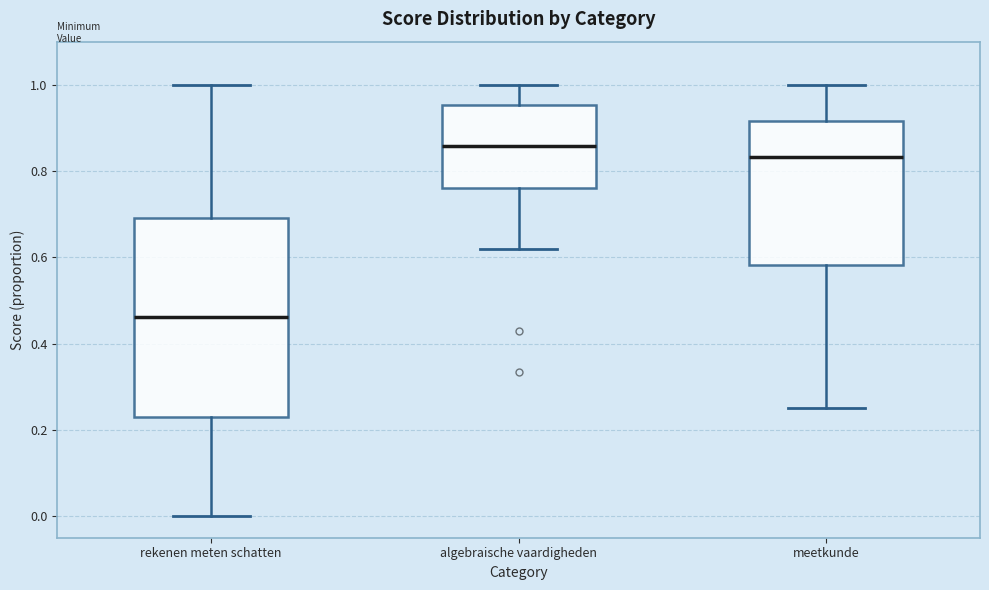

Which box's median line is the lowest?

rekenen meten schatten